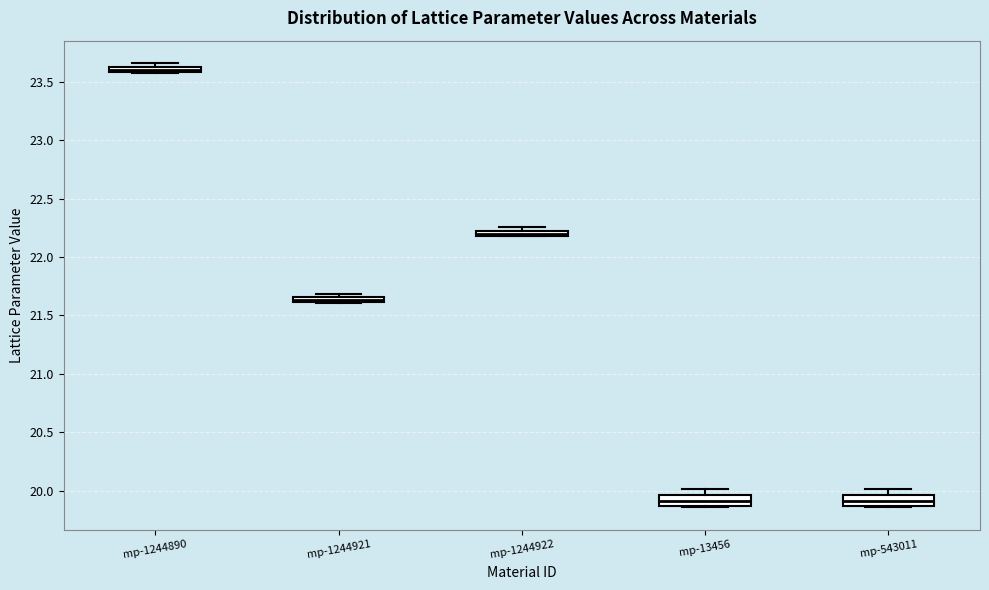

Which box has the highest median line?

mp-1244890